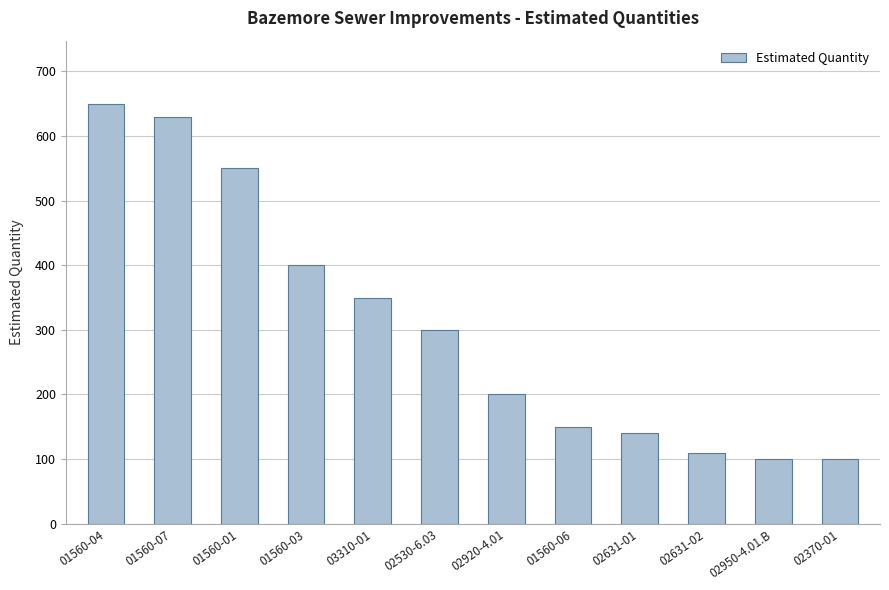

What is the change in value from 01560-07 to 02950-4.01.B?

-530